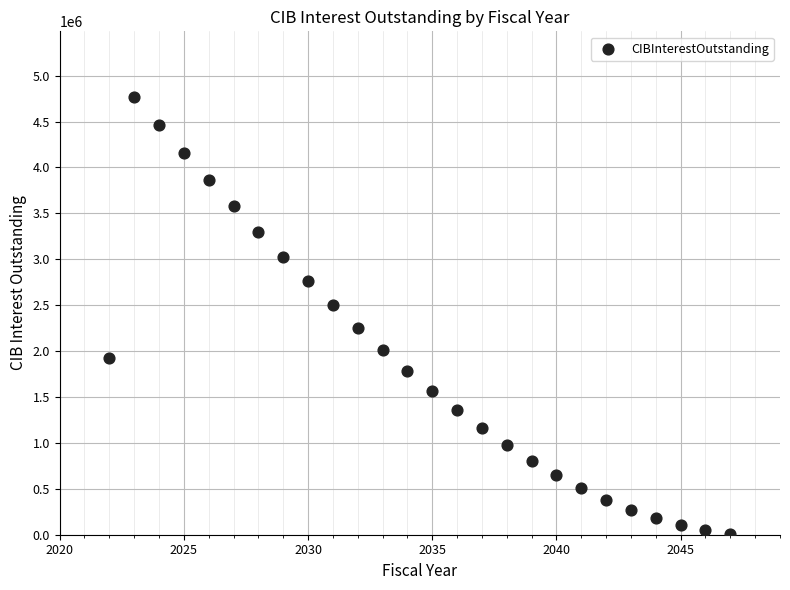

What is the range of X values (max minus min)?

25.0